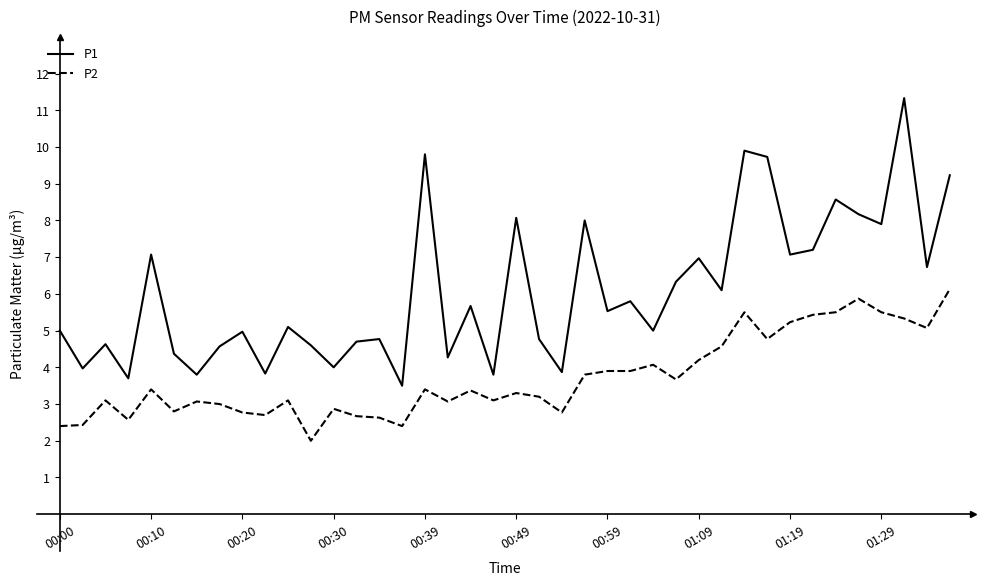

Which series has the widest spread of values?

P1